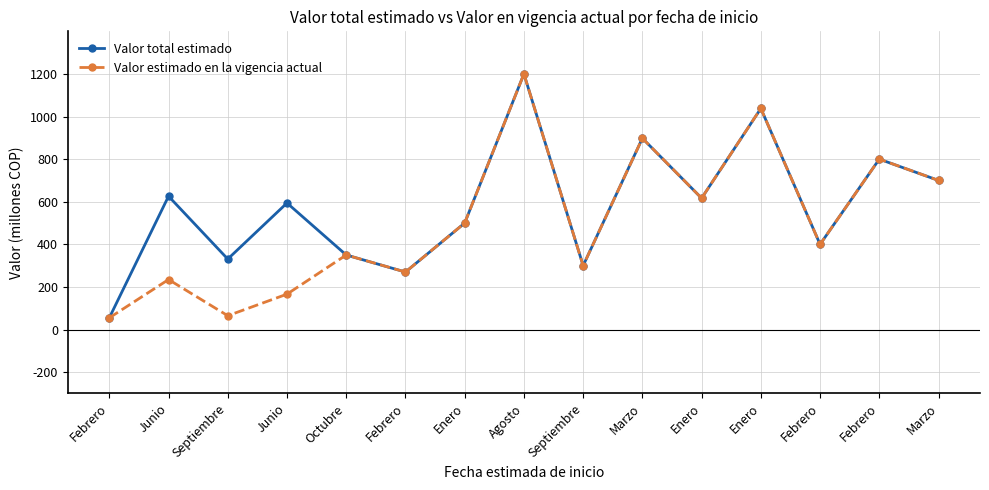

Which series has the largest total across all categories?

Valor total estimado